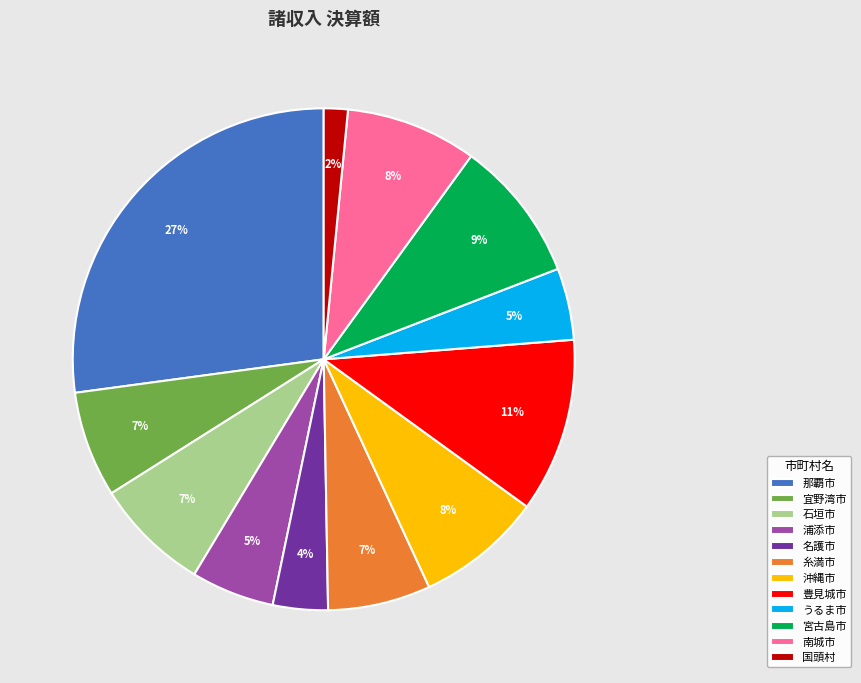

What percentage is the うるま市 slice, to the nearest percent?

5%